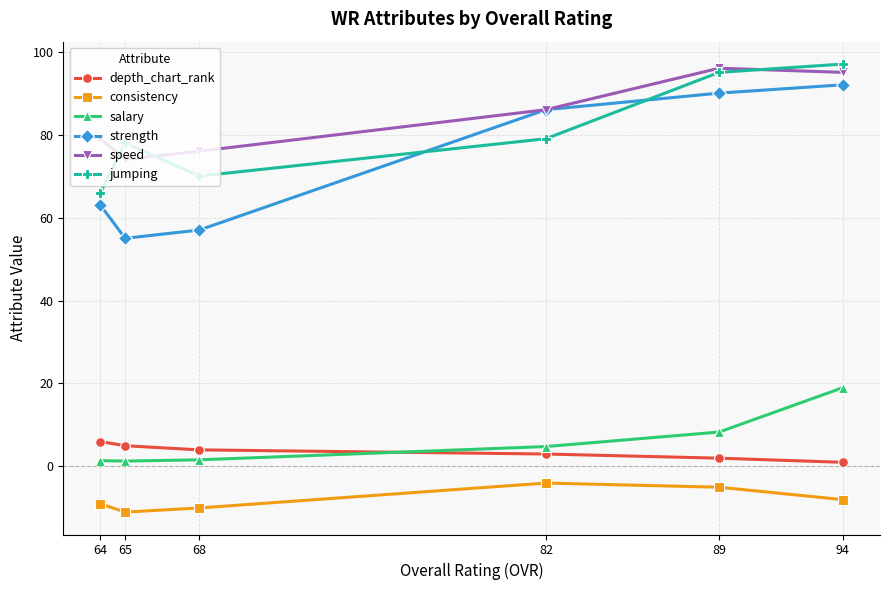

True or false: consistency has more than 0 points higher than both neighbors.

True